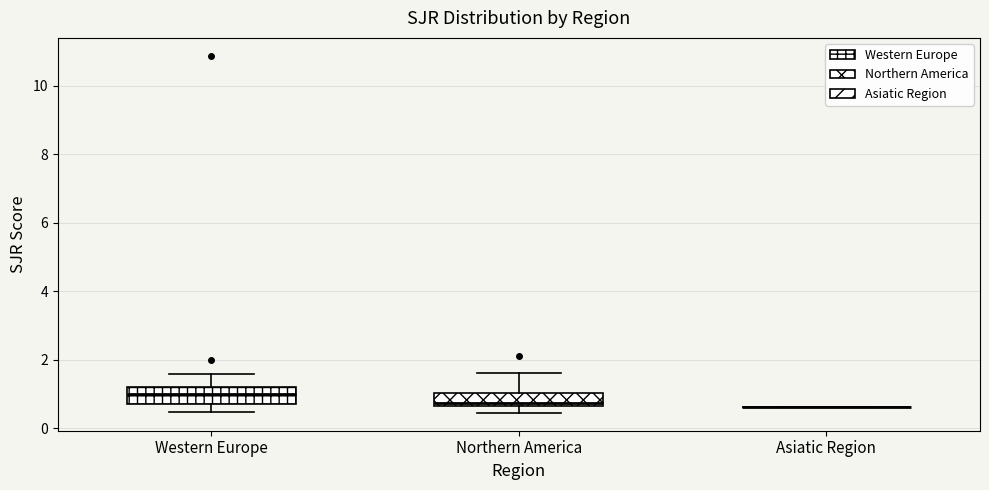

Reading left to right, read every box against the y-axis: the position of its median line, the range the box covers, and the ends of its whiskers. The values are not printed on the chart, so give them approximately, as read against the axis.

Western Europe: median 1.0, box 0.6 to 1.2, whiskers 0.4 to 1.6
Northern America: median 0.8, box 0.6 to 1.0, whiskers 0.4 to 1.6
Asiatic Region: box collapsed to a line at 0.6, whiskers 0.6 to 0.6